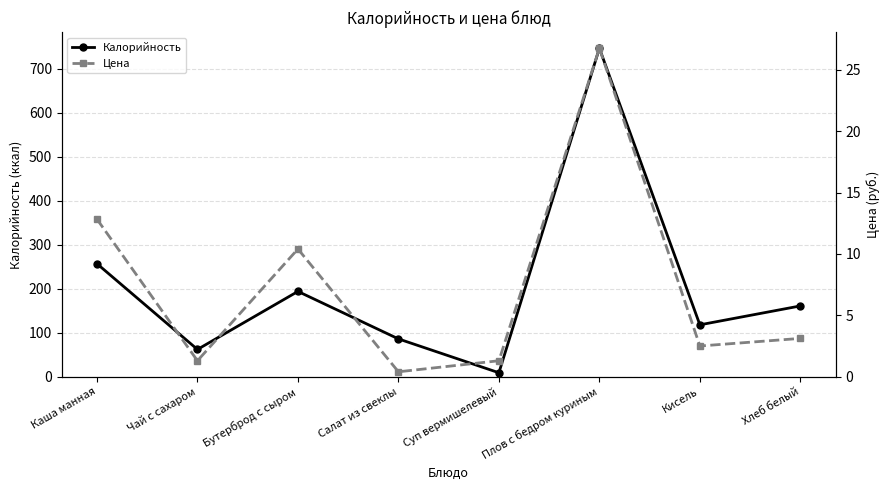

True or false: Цена and Калорийность intersect in this chart.

False